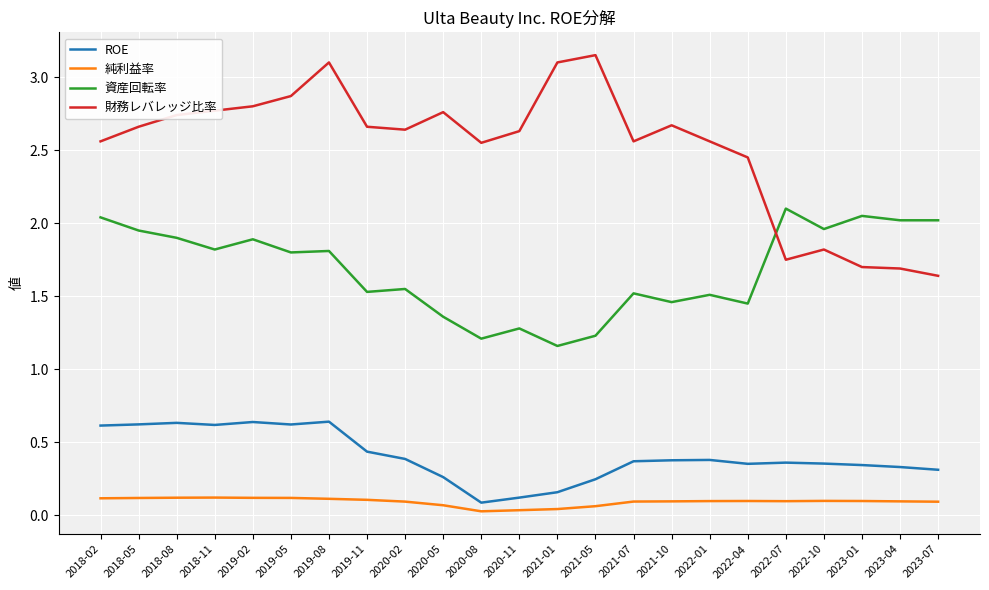

What position from the left is 2018-02?

1